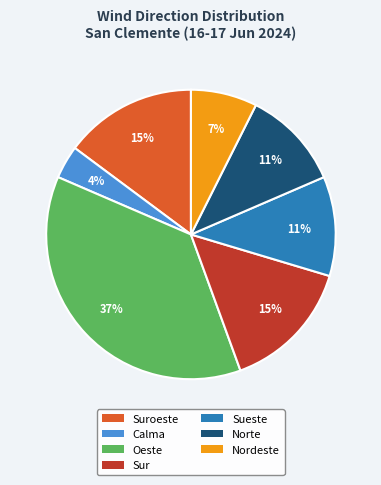

Does any single category account for the majority?

No